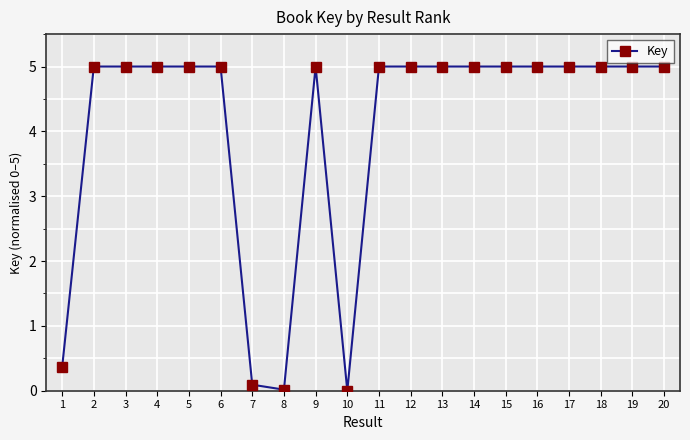

Where does the data first go above 4?

2